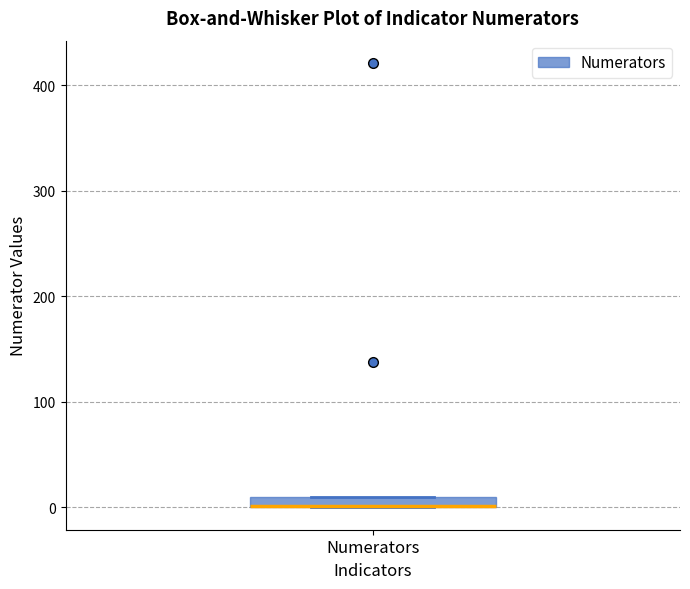

Where is the upper edge of the box for Numerators on the y-axis? The values are not printed on the chart, so give them approximately, as read against the axis.

10